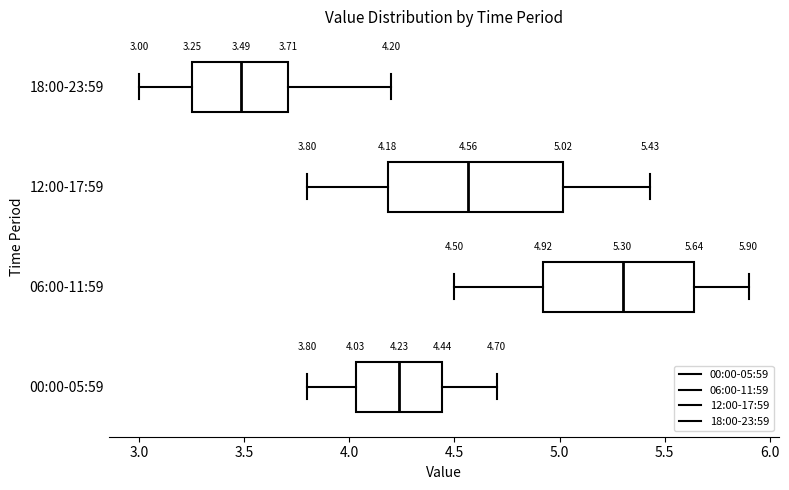

Which box has the furthest to the right median line?

06:00-11:59